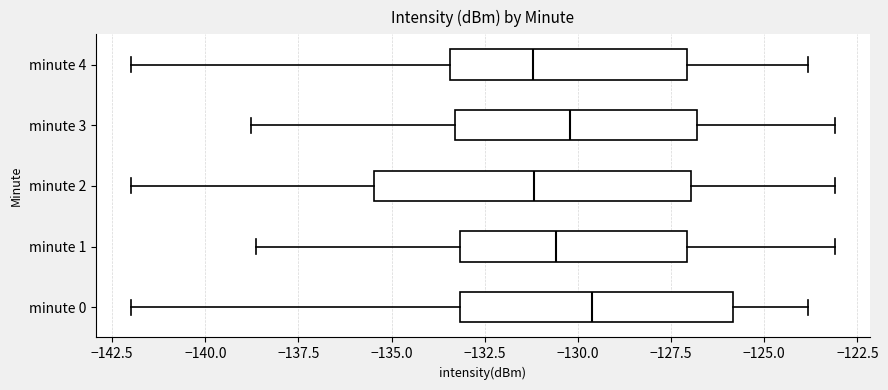

Where does the median line of the box for minute 3 sit on the x-axis? The values are not printed on the chart, so give them approximately, as read against the axis.

-130.0